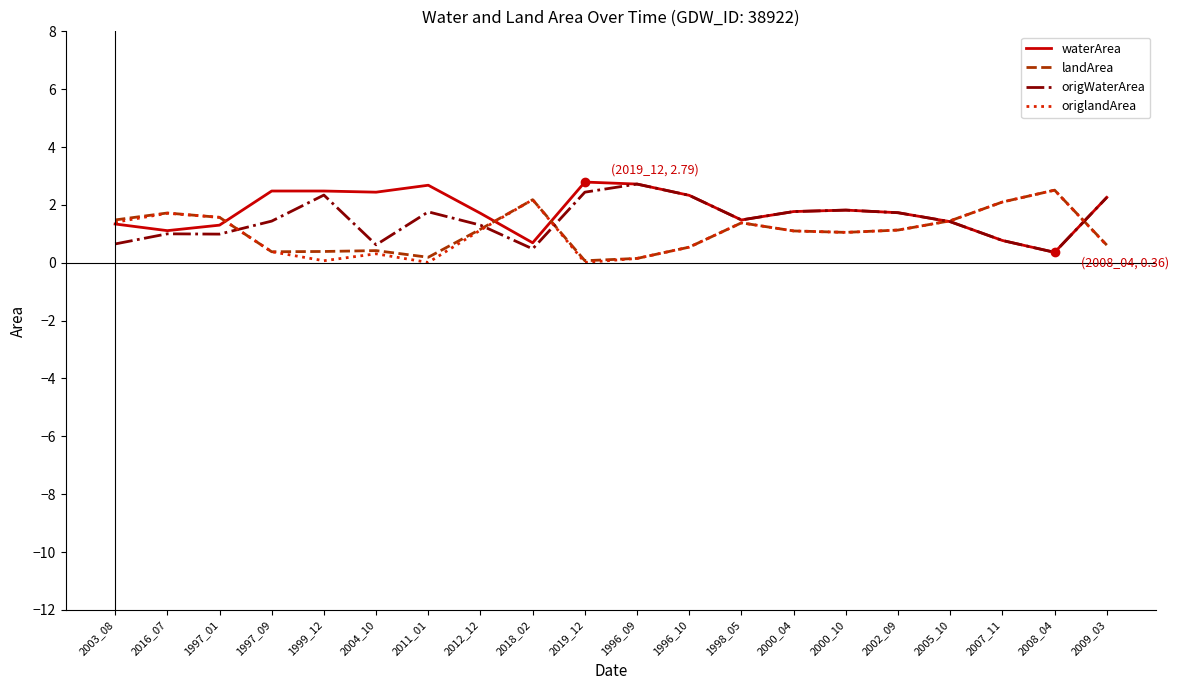

What position from the right is 2009_03?

1